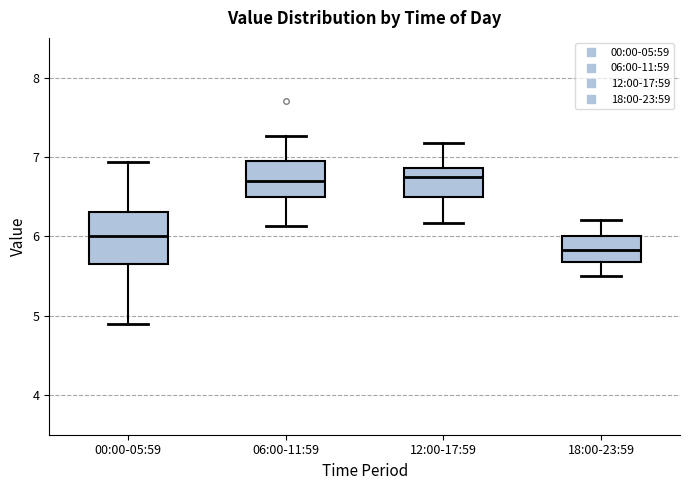

Reading left to right, transcribe this box plot: for each box, give where its median line is, the range the box spans, and where its two whiskers end, as read against the y-axis. The values are not printed on the chart, so give them approximately, as read against the axis.

00:00-05:59: median 6.0, box 5.7 to 6.3, whiskers 4.9 to 6.9
06:00-11:59: median 6.7, box 6.5 to 6.9, whiskers 6.1 to 7.3
12:00-17:59: median 6.8, box 6.5 to 6.9, whiskers 6.2 to 7.2
18:00-23:59: median 5.8, box 5.7 to 6.0, whiskers 5.5 to 6.2